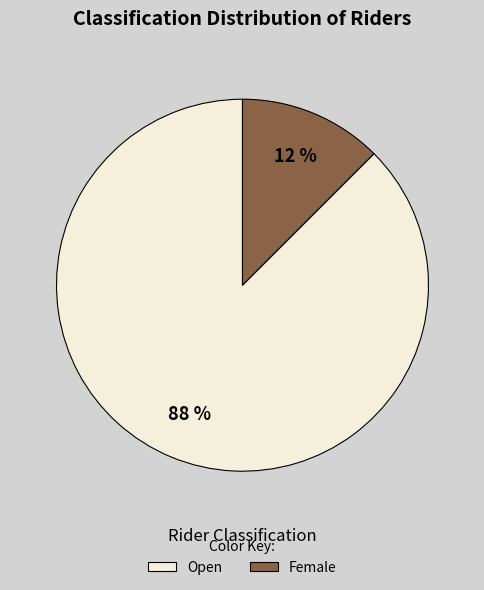

Which has a higher value, Female or Open?

Open